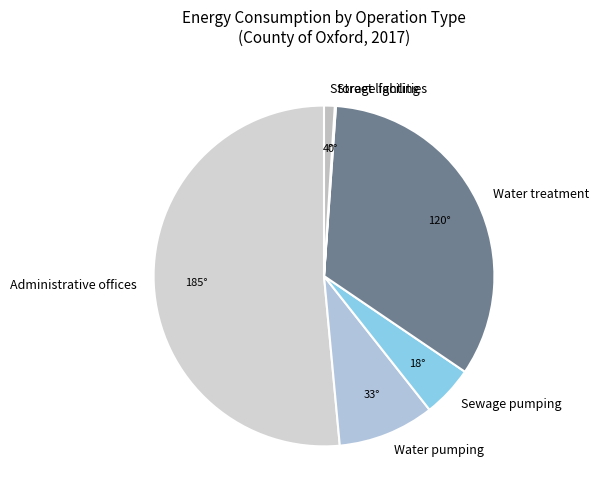

Which has a higher value, Administrative offices or Sewage pumping?

Administrative offices